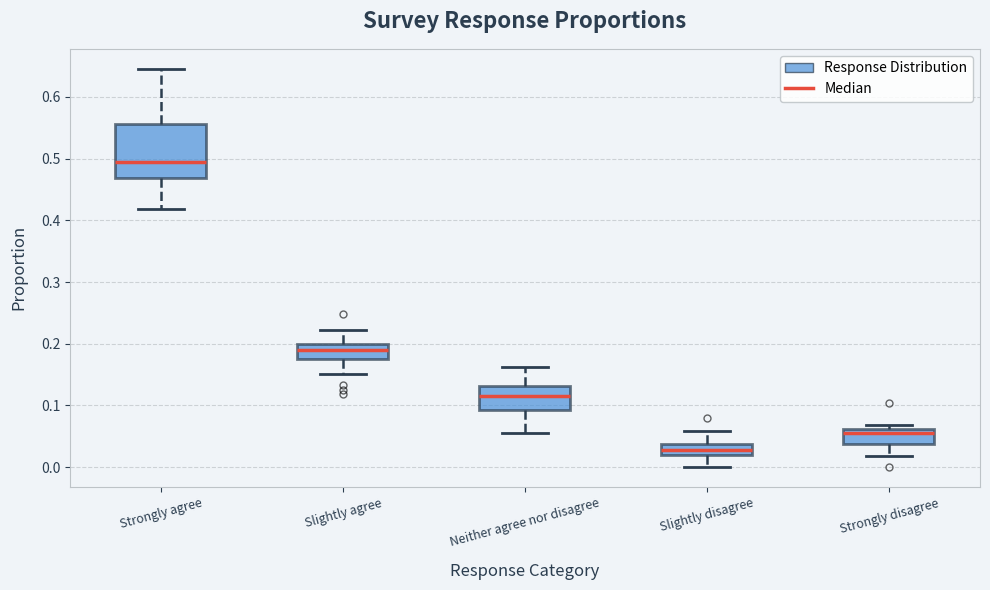

Where does the upper whisker of the box for Slightly agree end on the y-axis? The values are not printed on the chart, so give them approximately, as read against the axis.

0.22